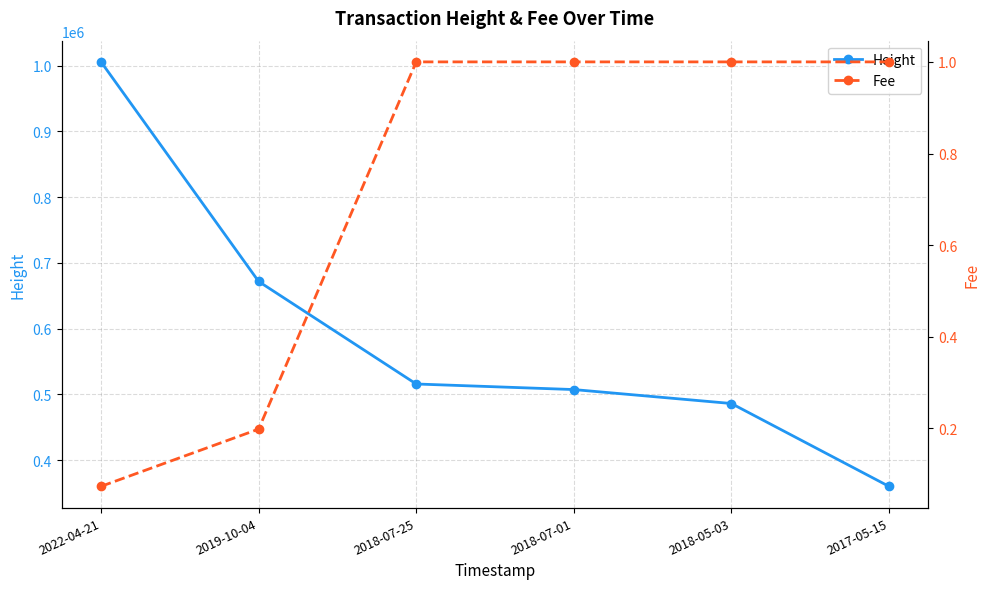

At which category is the sum across all series the highest?

2022-04-21